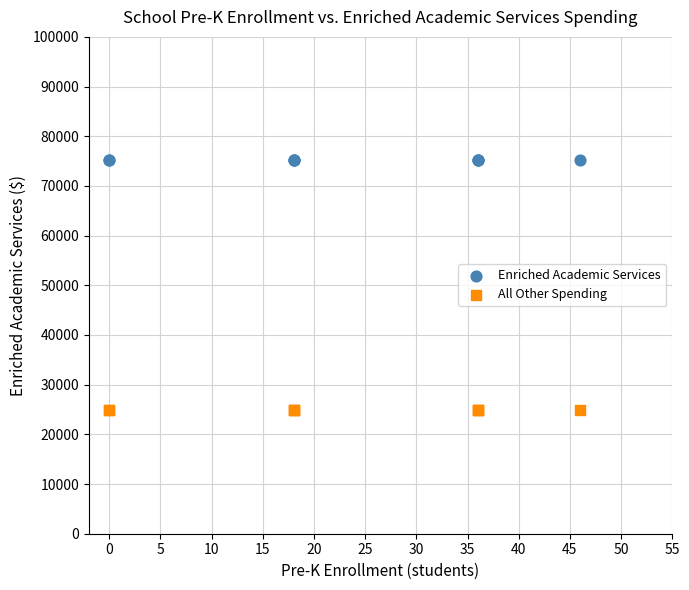

Which series reaches the minimum Y coordinate?

All Other Spending